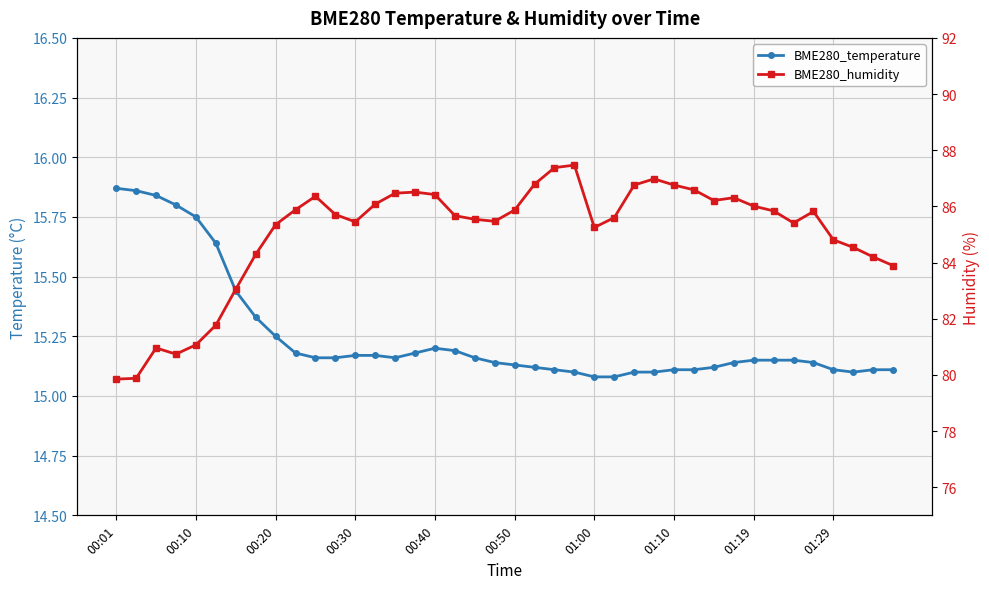

Which series changed the most between 25 and 39?

BME280_humidity